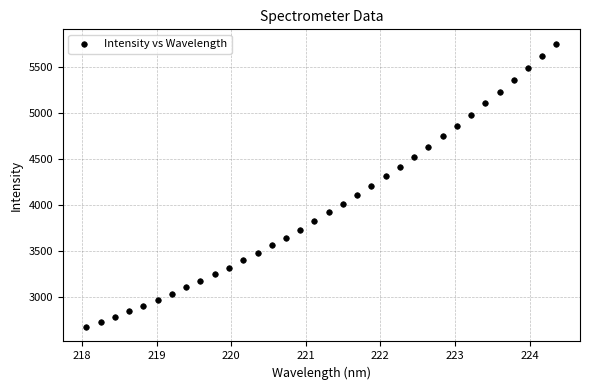

What is the range of X values (max minus min)?

6.3